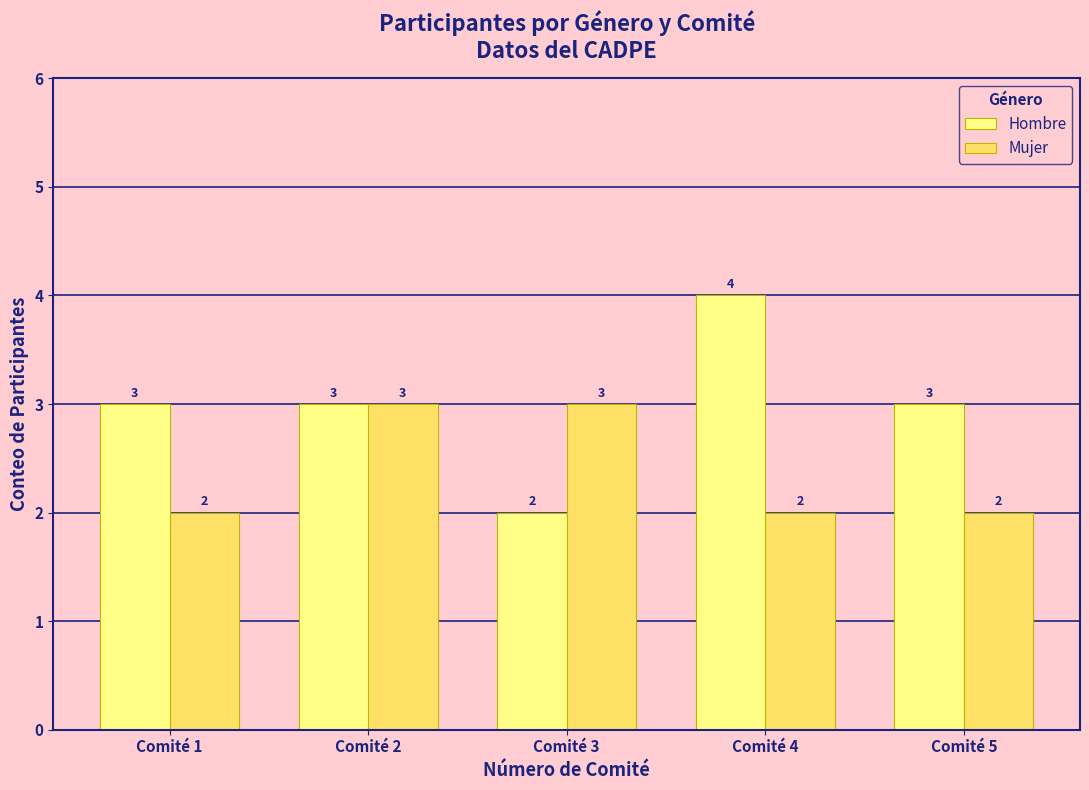

At which category does the chart reach its peak across all series?

Comité 4